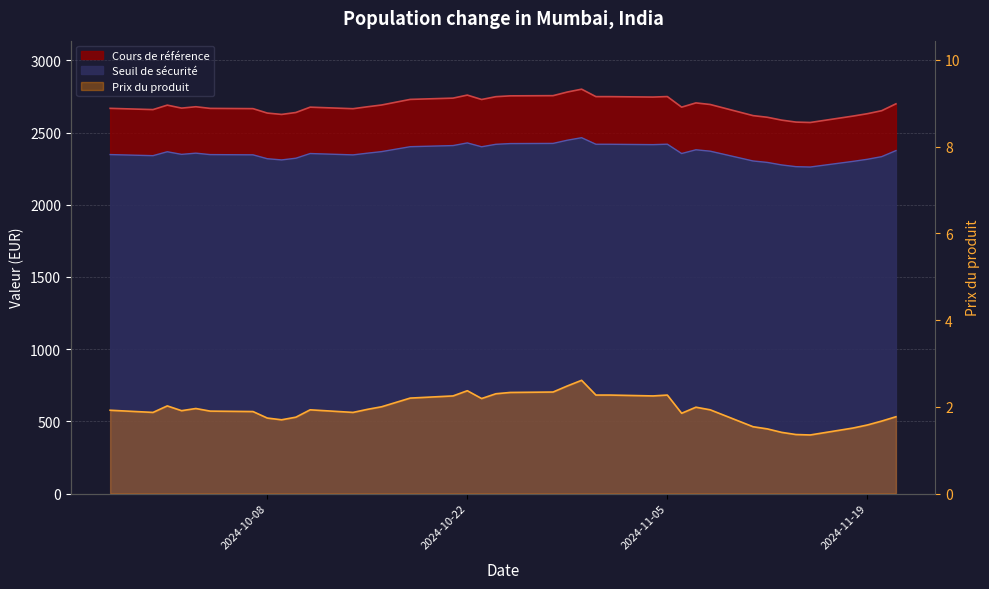

True or false: Cours de reference and Prix du produit cross at least once.

False